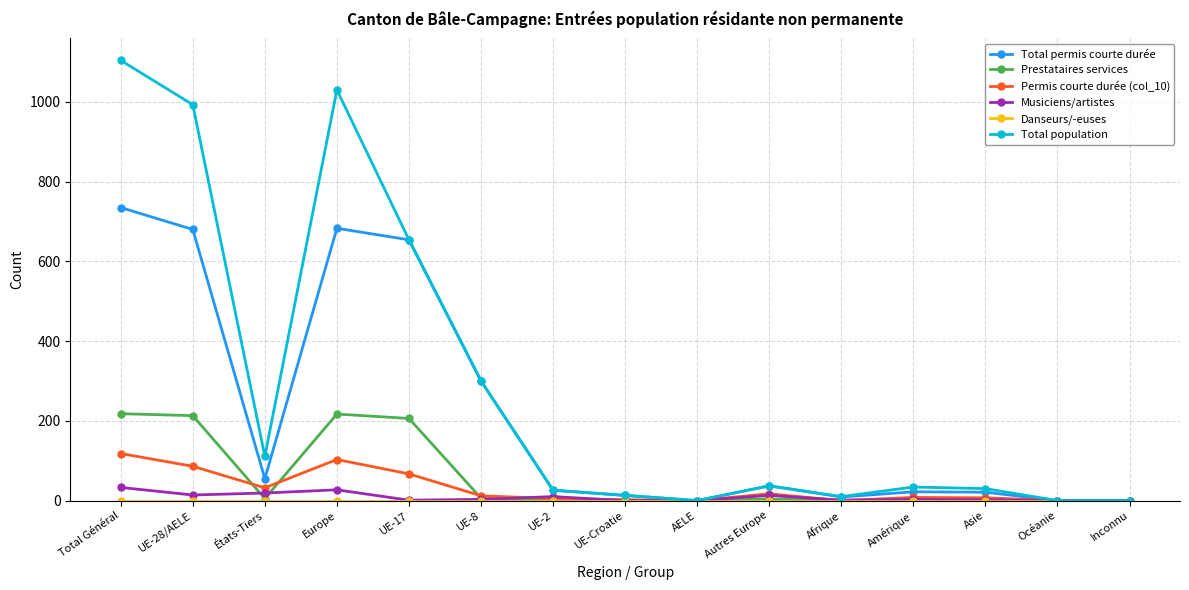

How many categories are shown in the chart?

15